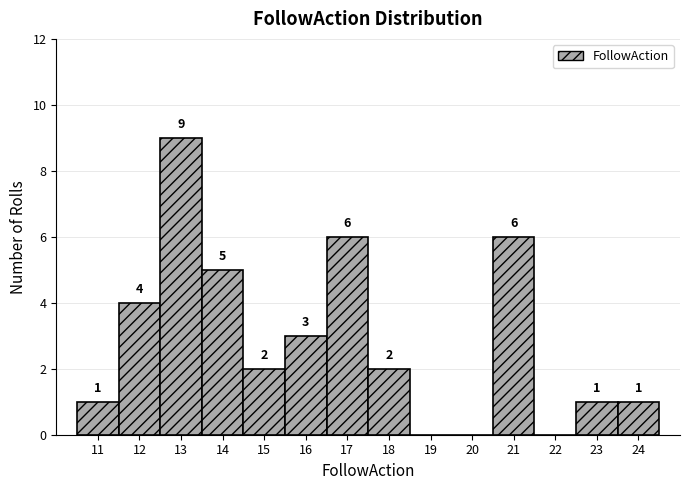

Which range on the x-axis has the tallest bar?

12.5 to 13.5